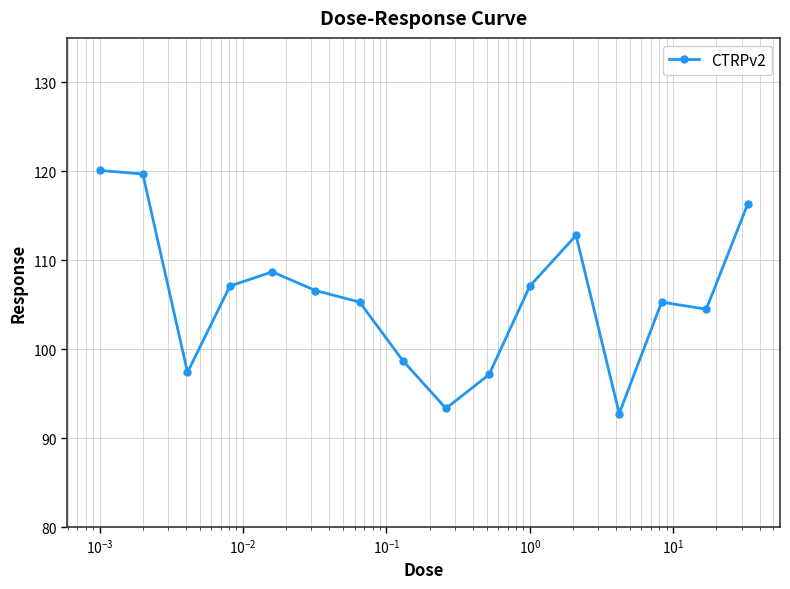

Reading right to left, transcribe all the data shown in this chart.

116.3	104.5	105.3	92.8	112.8	107.1	97.2	93.3	98.7	105.3	106.6	108.7	107.1	97.4	119.7	120.1